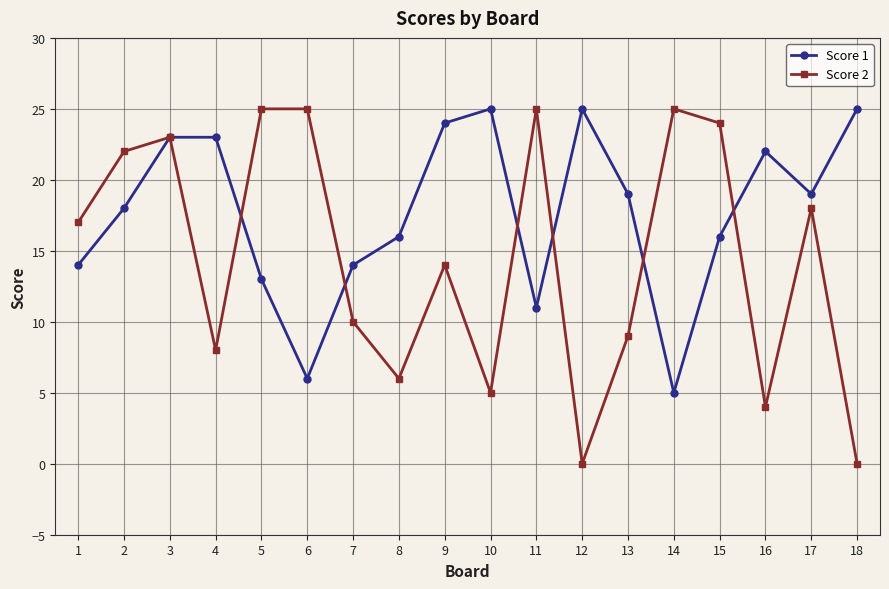

How many values in the Score 1 series are below 19?

9